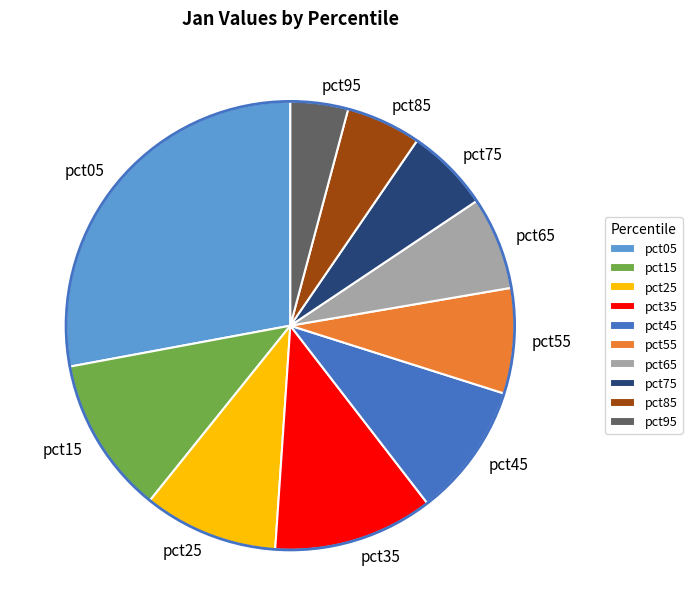

What is the smallest slice in the pie chart?

pct95